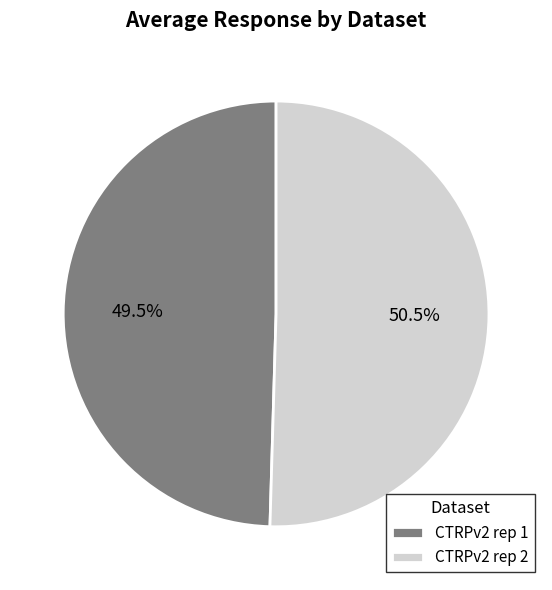

What percentage is NOT represented by CTRPv2 rep 2?

49.5%